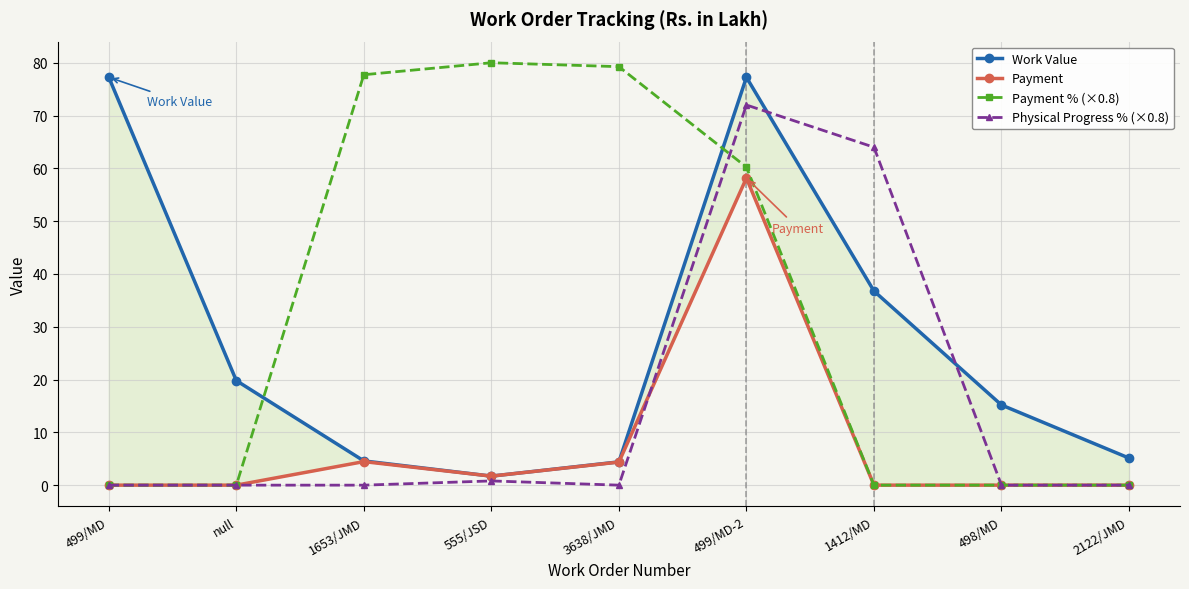

What is the label of the 6th point from the left?

499/MD-2